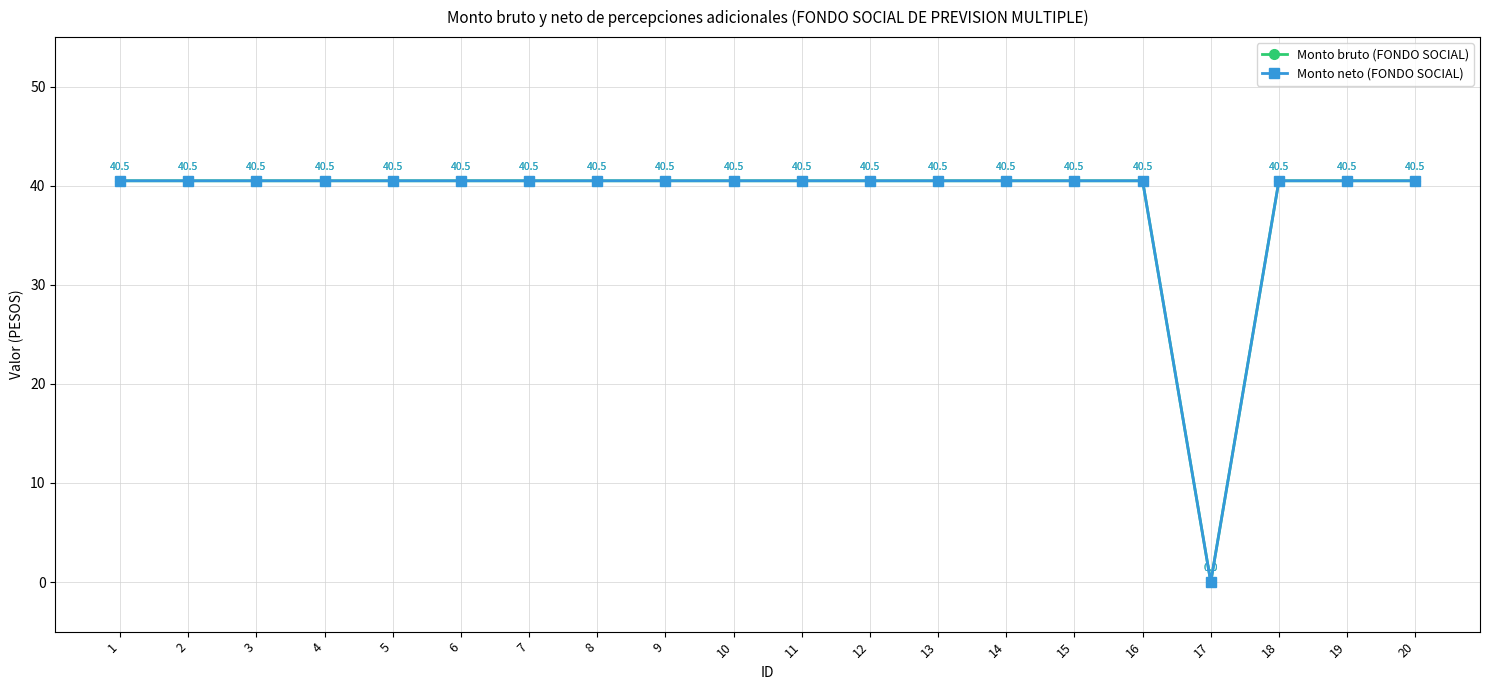

What is the total value across all series at 19?

81.0